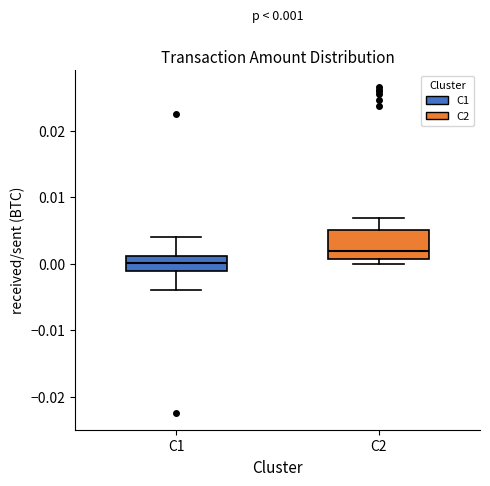

Which box is the tallest, from its lower edge to its upper edge?

C2